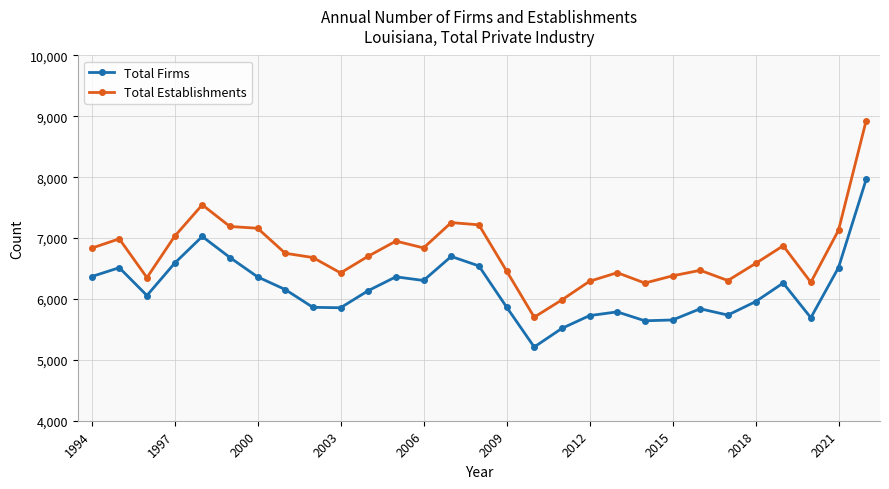

True or false: Total Firms has more than 1 points higher than both neighbors.

True